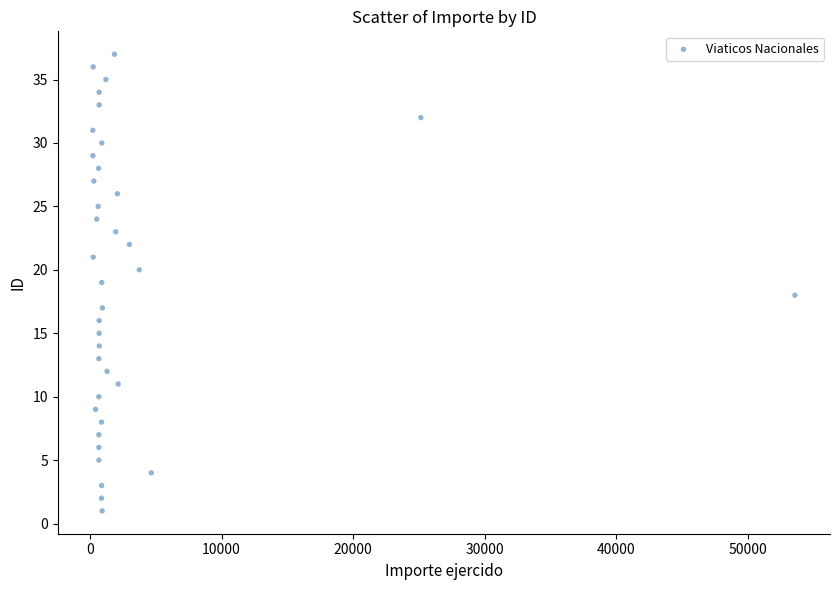

What is the range of X values (max minus min)?

53352